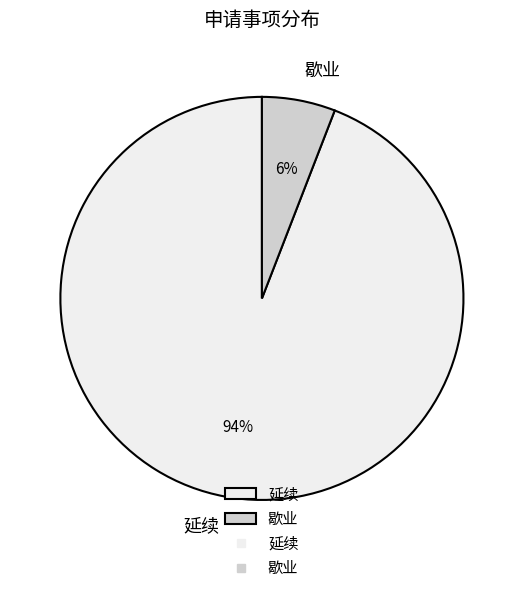

Rank the categories by value from highest to lowest.

延续, 歇业